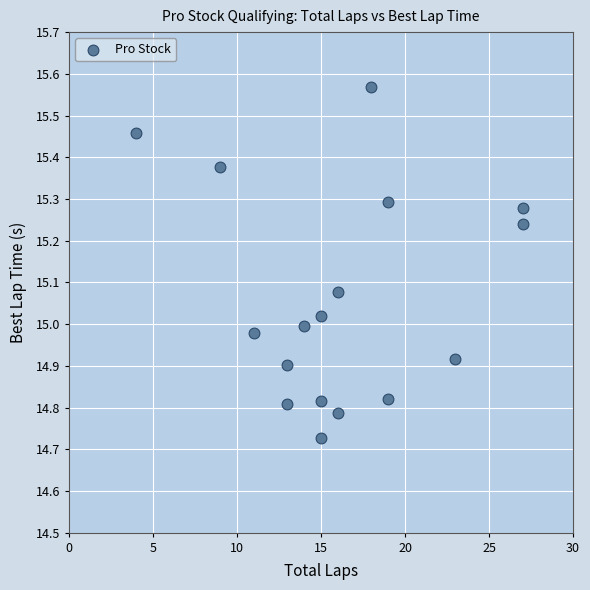

What is the range of X values (max minus min)?

23.0